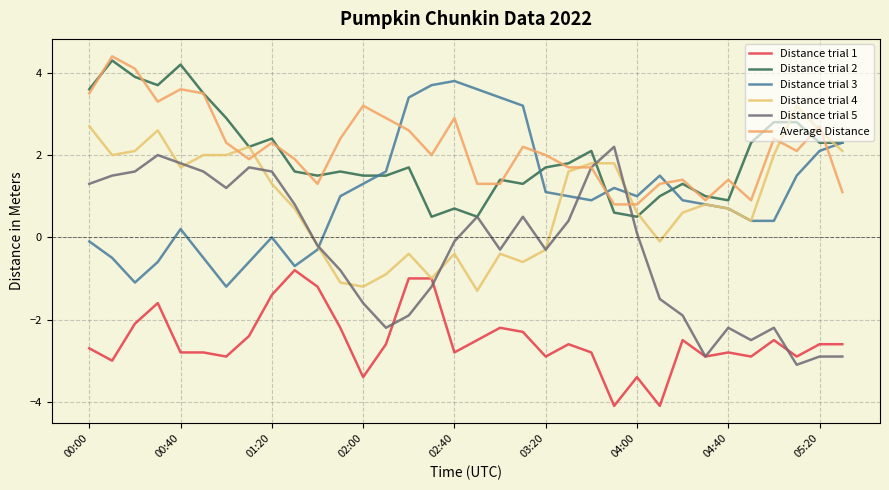

Between 27 and 28, which is larger?

28